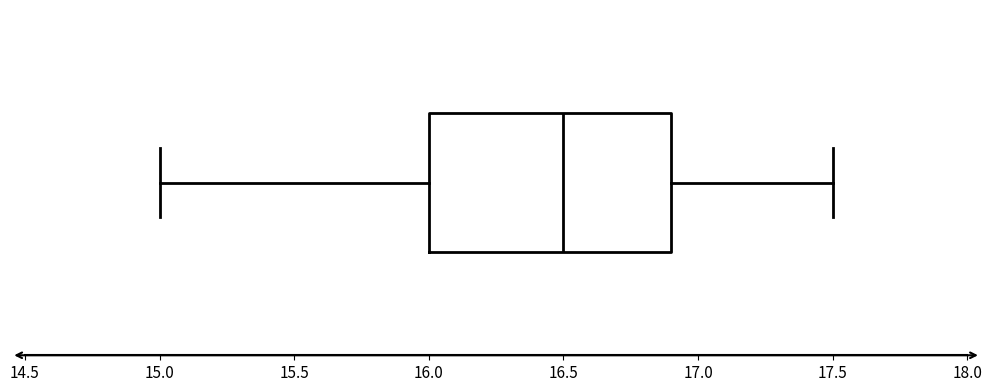

Transcribe this box plot: give where the median line is, the range the box spans, and where the two whiskers end, as read against the x-axis. The values are not printed on the chart, so give them approximately, as read against the axis.

median 16.5, box 16.0 to 16.9, whiskers 15.0 to 17.5